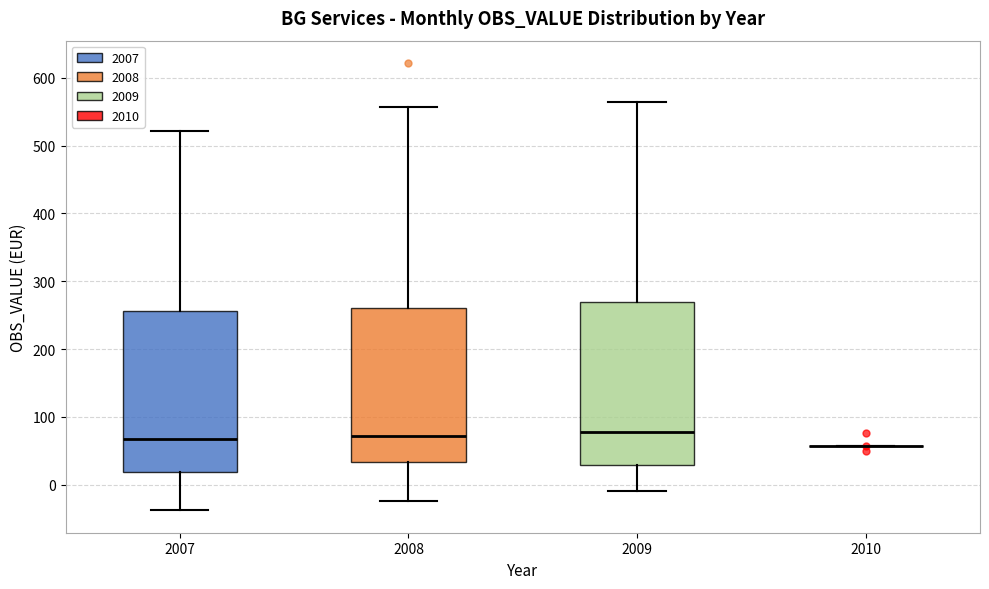

Reading left to right, transcribe this box plot: for each box, give where its median line is, the range the box spans, and where its two whiskers end, as read against the y-axis. The values are not printed on the chart, so give them approximately, as read against the axis.

2007: median 70, box 20 to 260, whiskers -40 to 520
2008: median 70, box 30 to 260, whiskers -20 to 560
2009: median 80, box 30 to 270, whiskers -10 to 560
2010: box collapsed to a line at 60, whiskers 60 to 60